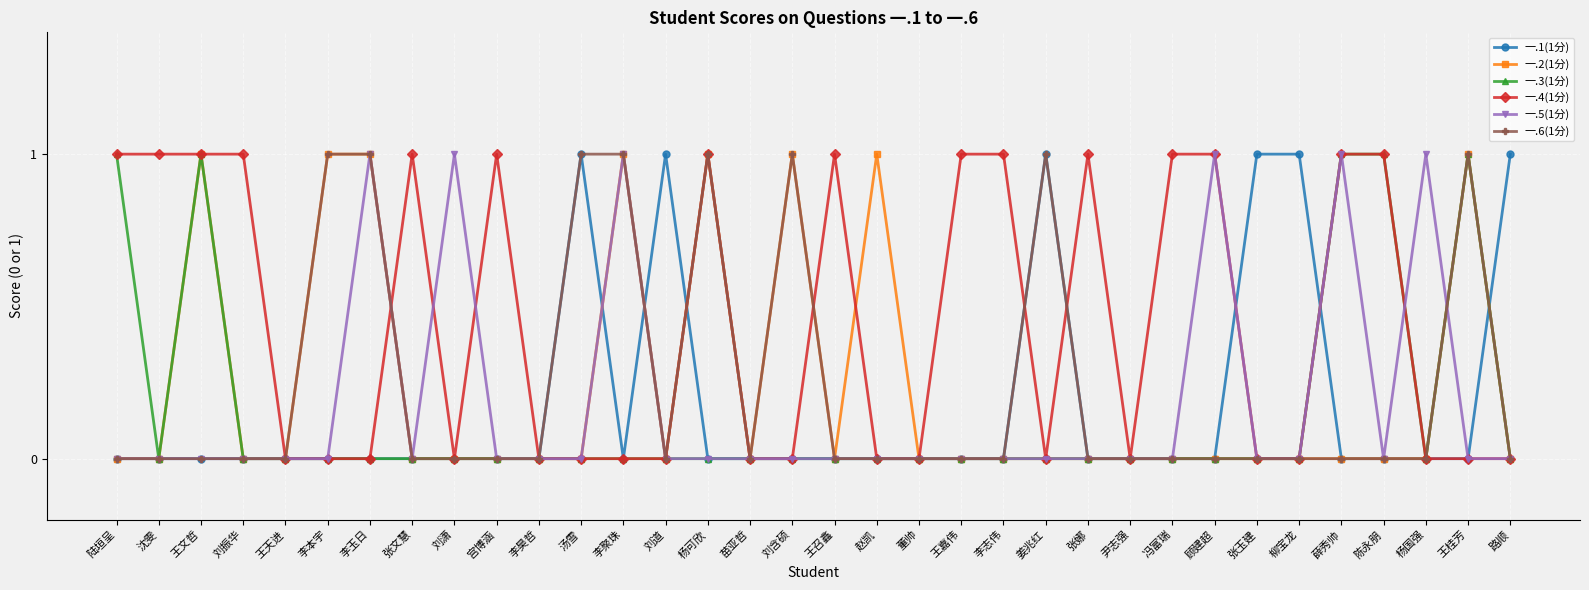

Reading right to left, list all the values displayed in this chart.

一.1(1分): 1	0	0	0	0	1	1	0	0	0	0	1	0	0	0	0	0	0	0	0	1	0	1	0	0	0	0	0	0	0	0	0	0	0
一.2(1分): 0	1	0	0	0	0	0	0	0	0	0	0	0	0	0	1	0	1	0	1	0	1	0	0	0	0	0	1	1	0	0	1	0	0
一.3(1分): 0	1	0	1	1	0	0	0	0	0	0	0	0	0	0	0	0	0	0	0	0	0	0	0	0	0	0	0	0	0	0	1	0	1
一.4(1分): 0	0	0	1	1	0	0	1	1	0	1	0	1	1	0	0	1	0	0	1	0	0	0	0	1	0	1	0	0	0	1	1	1	1
一.5(1分): 0	0	1	0	1	0	0	1	0	0	0	0	0	0	0	0	0	0	0	0	0	1	0	0	0	1	0	1	0	0	0	0	0	0
一.6(1分): 0	1	0	0	0	0	0	0	0	0	0	1	0	0	0	0	0	1	0	1	0	1	1	0	0	0	0	1	1	0	0	0	0	0